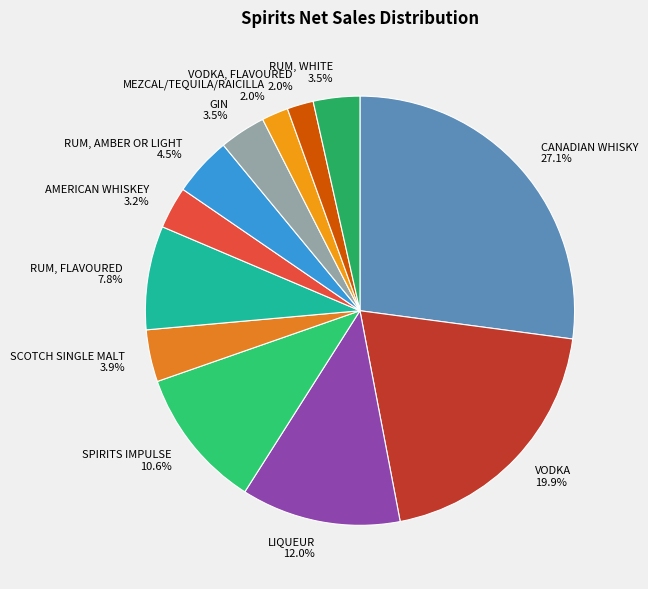

True or false: LIQUEUR accounts for 1% of the total.

False